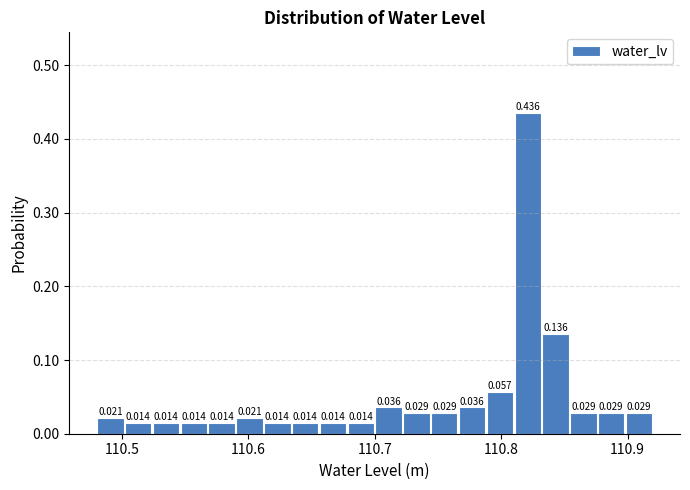

Read against the x-axis, roughly where is the centre of the tallest bar?

110.82